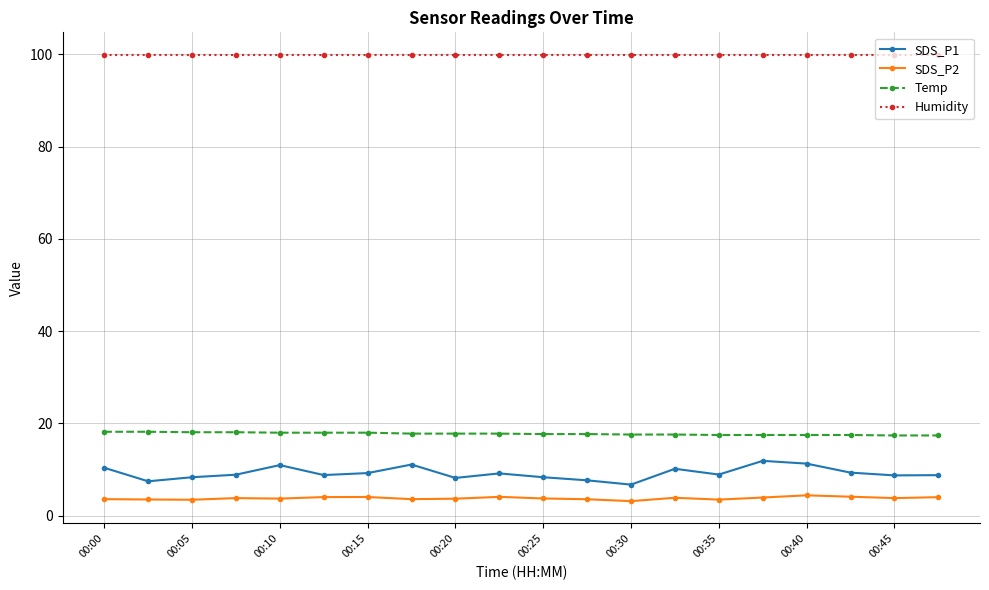

What is the sum of all SDS_P2 values?

75.9